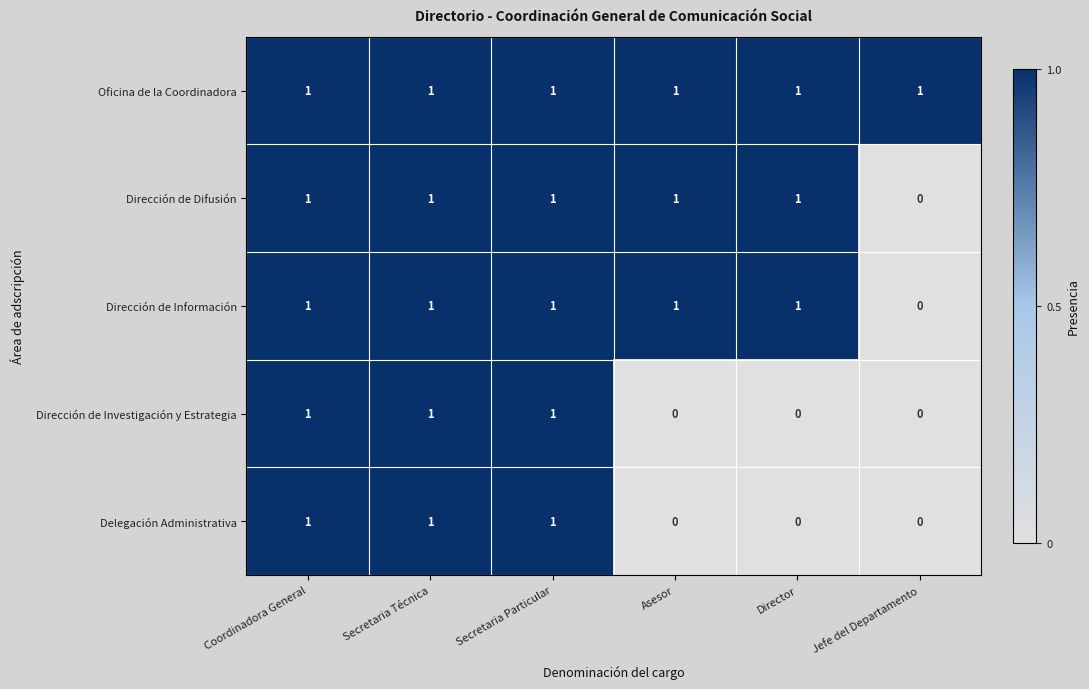

What is the sum of all Delegación Administrativa values?

3